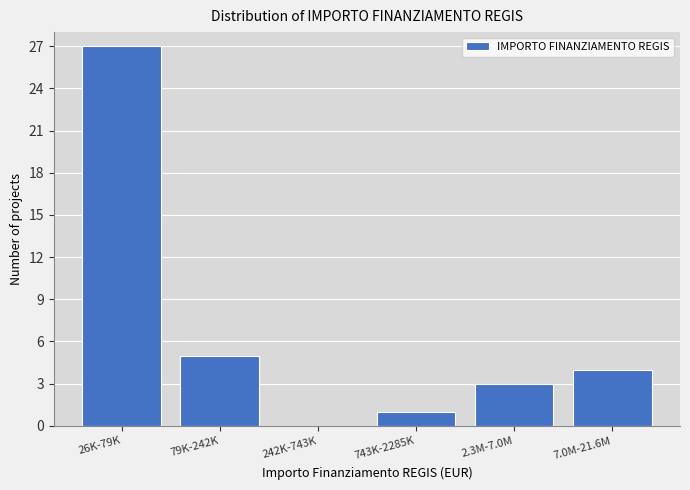

Reading left to right, list all the values displayed in this chart.

26K-79K=27	79K-242K=5	242K-743K=0	743K-2285K=1	2.3M-7.0M=3	7.0M-21.6M=4